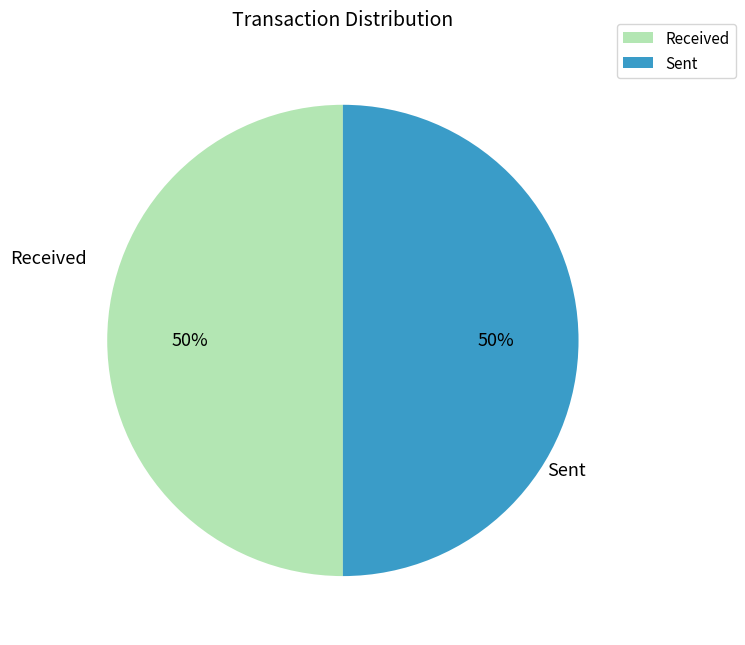

How many slices are in this pie chart?

2